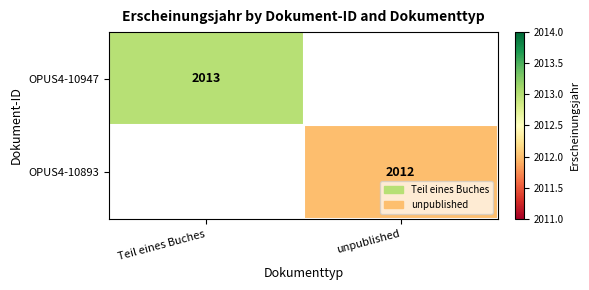

At how many categories does at least one series exceed 2012?

1